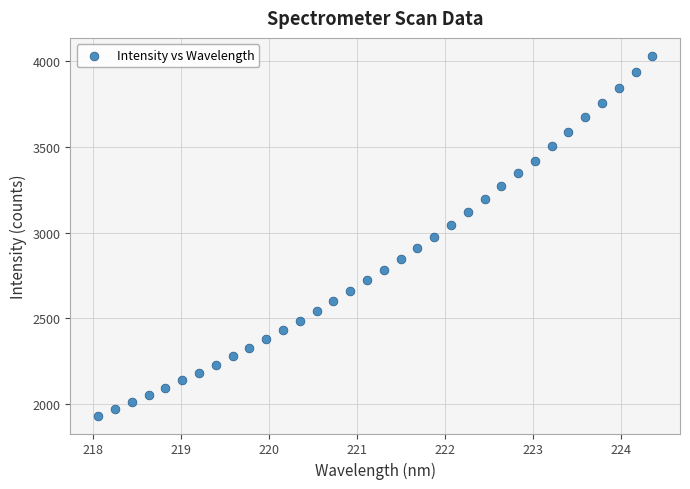

What is the range of X values (max minus min)?

6.3